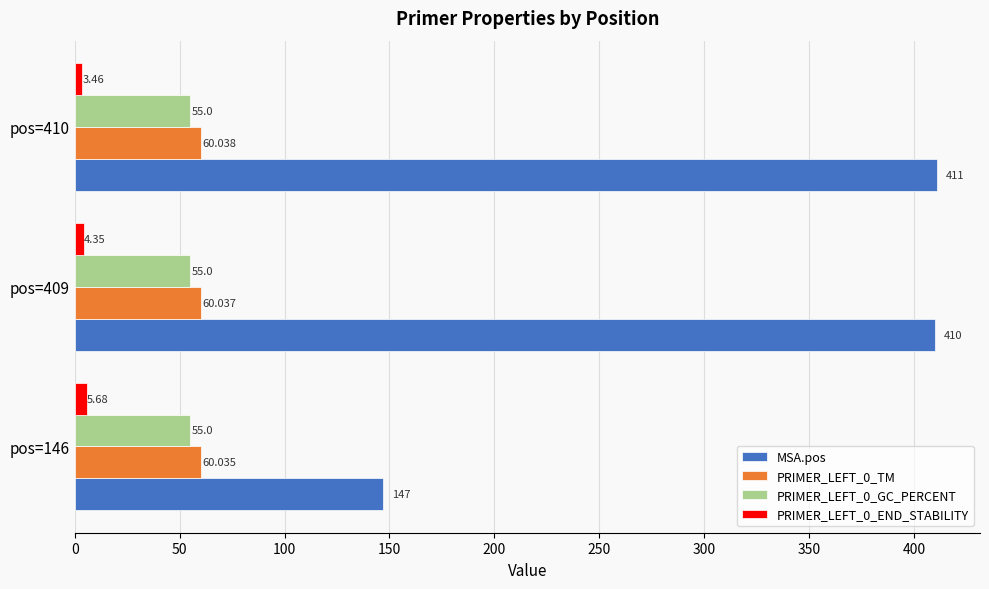

Between pos=146 and pos=410, which series saw the biggest shift?

MSA.pos